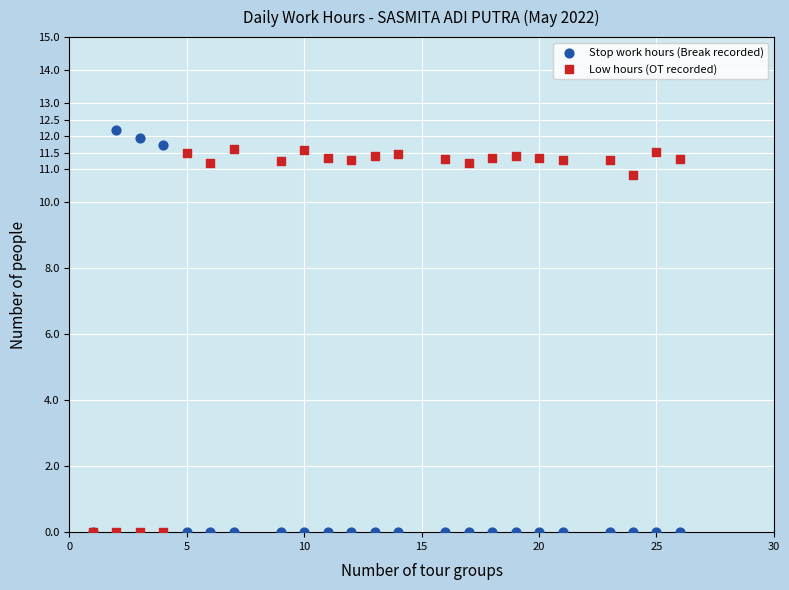

What are all the series names shown in the legend?

Stop work hours (Break recorded), Low hours (OT recorded)